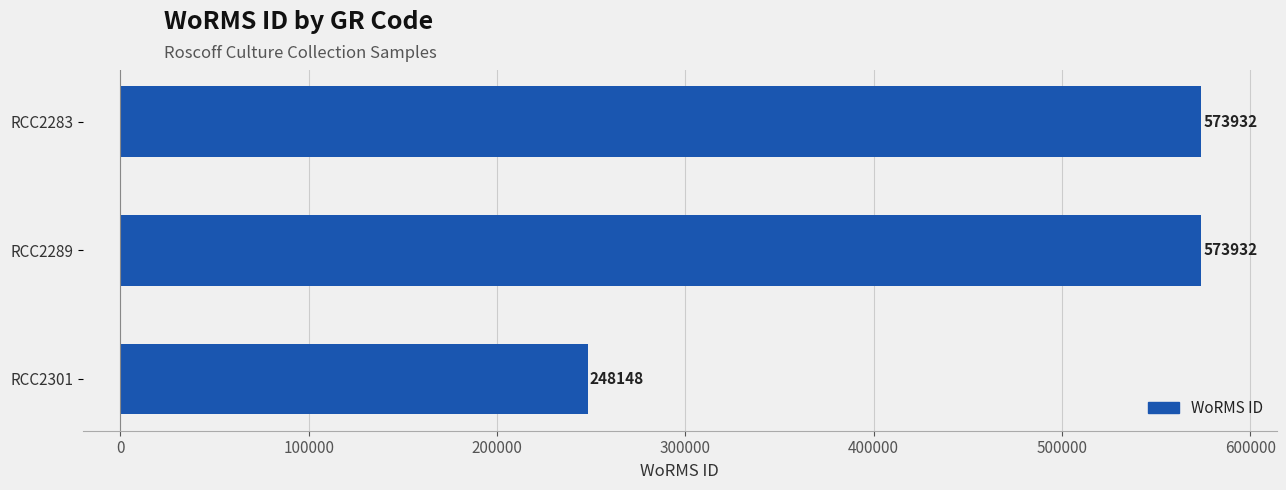

What is the value of the 3rd bar from the top?

248148